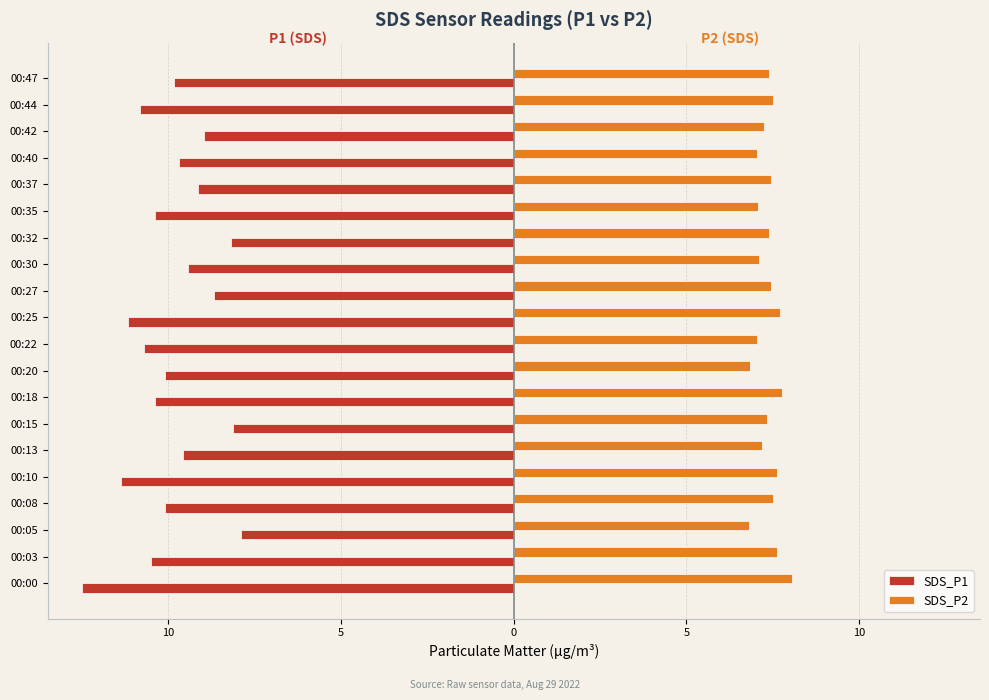

What are all the series names shown in the legend?

SDS_P1, SDS_P2